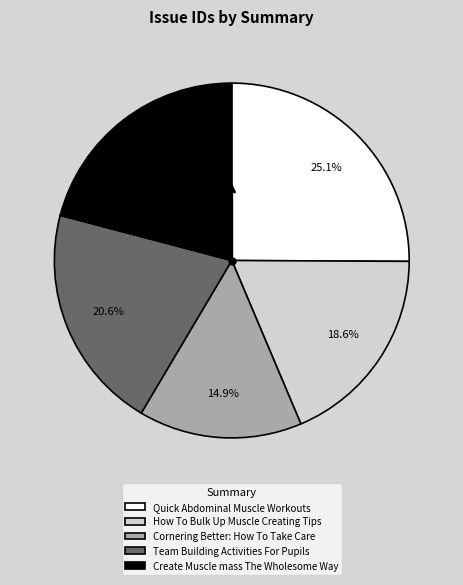

What is the ratio of the value at How To Bulk Up Muscle Creating Tips to the value at Team Building Activities For Pupils?

0.9